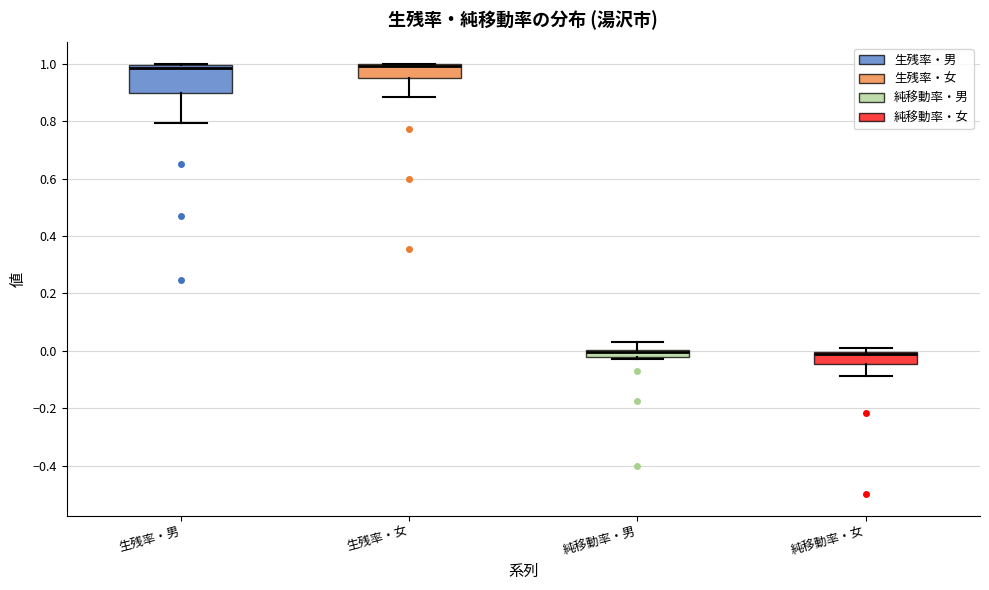

Where does the lower whisker of the box for 純移動率・女 end on the y-axis? The values are not printed on the chart, so give them approximately, as read against the axis.

-0.08